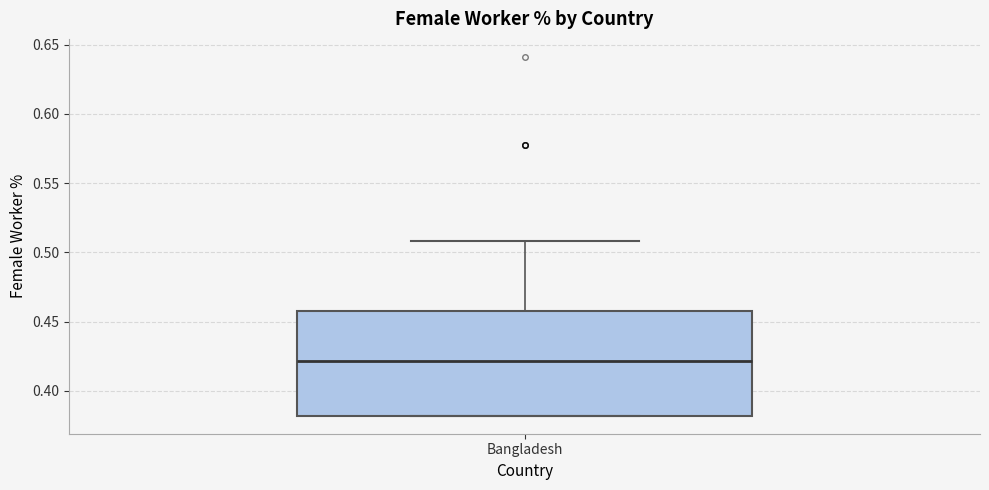

Read this box plot against the y-axis: the position of the median line, the range covered by the box, and the ends of both whiskers. The values are not printed on the chart, so give them approximately, as read against the axis.

median 0.42, box 0.38 to 0.46, whiskers 0.38 to 0.51